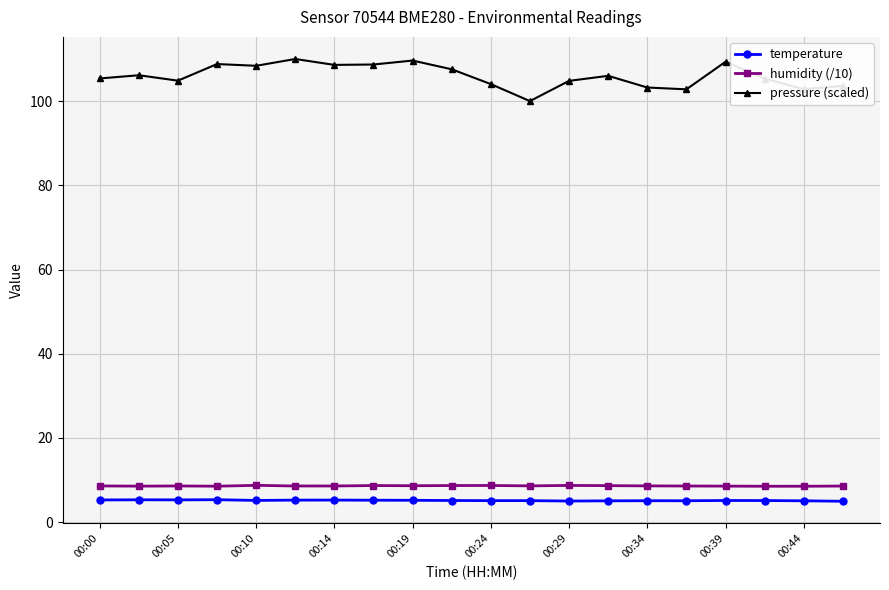

What is the value of the humidity (/10) point at the 12th from the left?

8.6